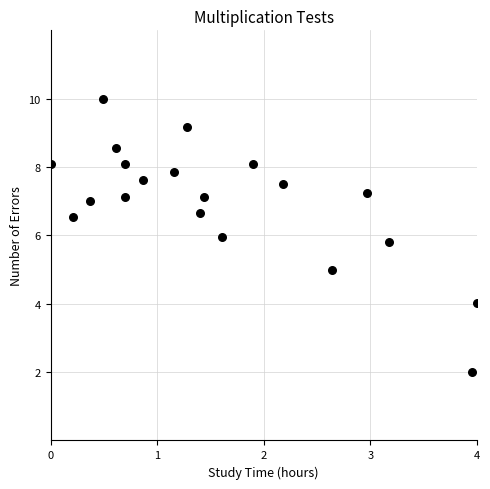

What is the range of X values (max minus min)?

4.0